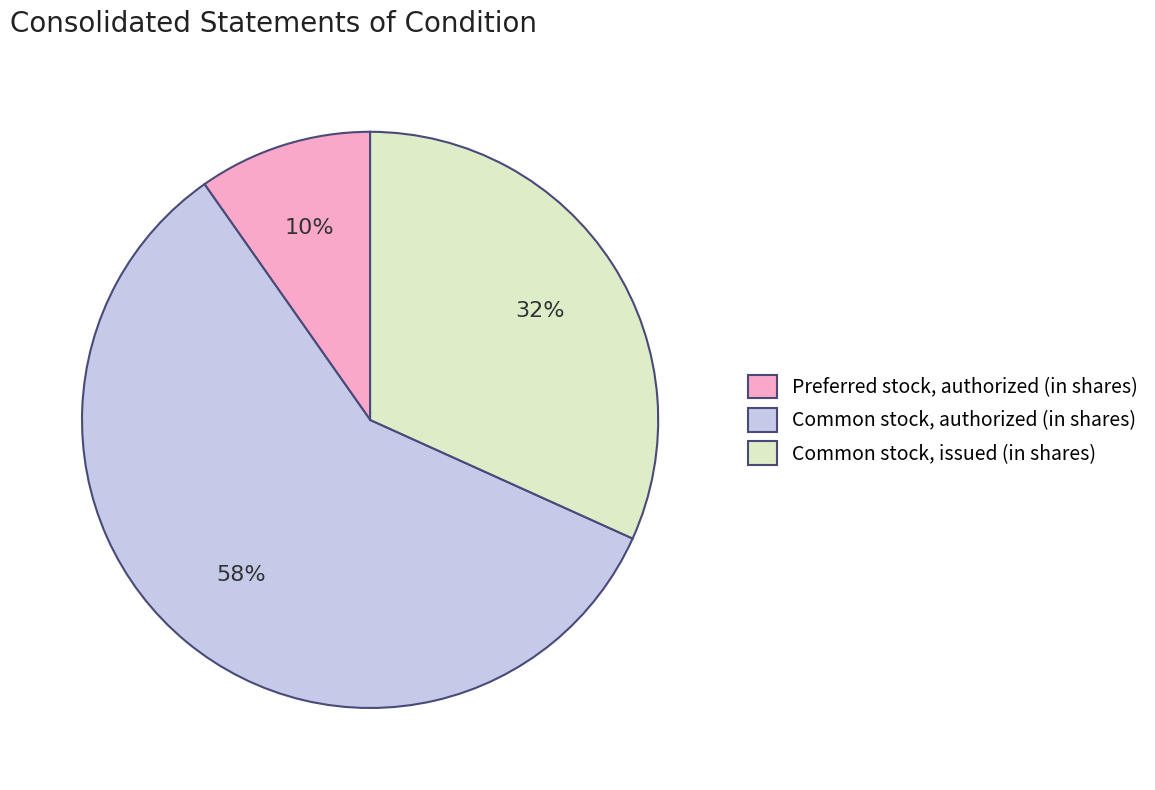

Which has a higher value, Common stock, issued (in shares) or Preferred stock, authorized (in shares)?

Common stock, issued (in shares)